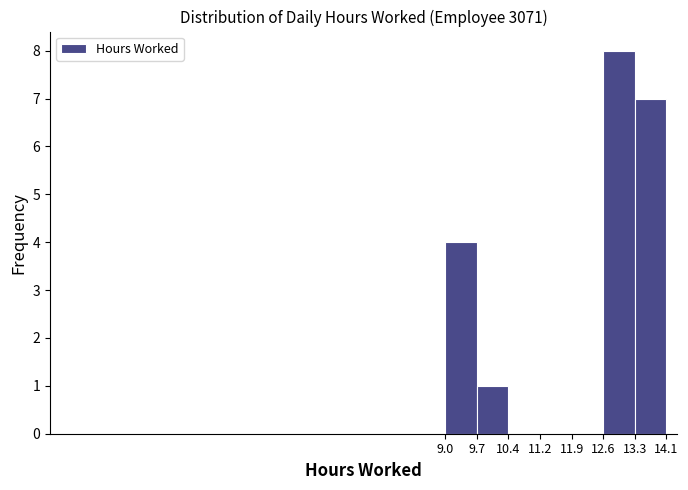

Which range on the x-axis has the tallest bar?

12.6 to 13.3